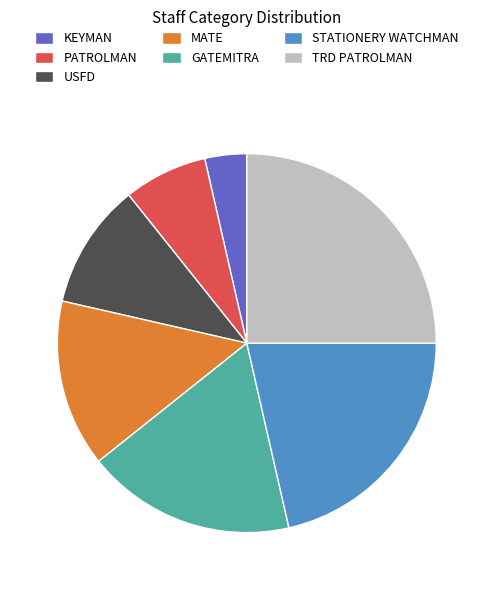

Does any single category account for the majority?

No